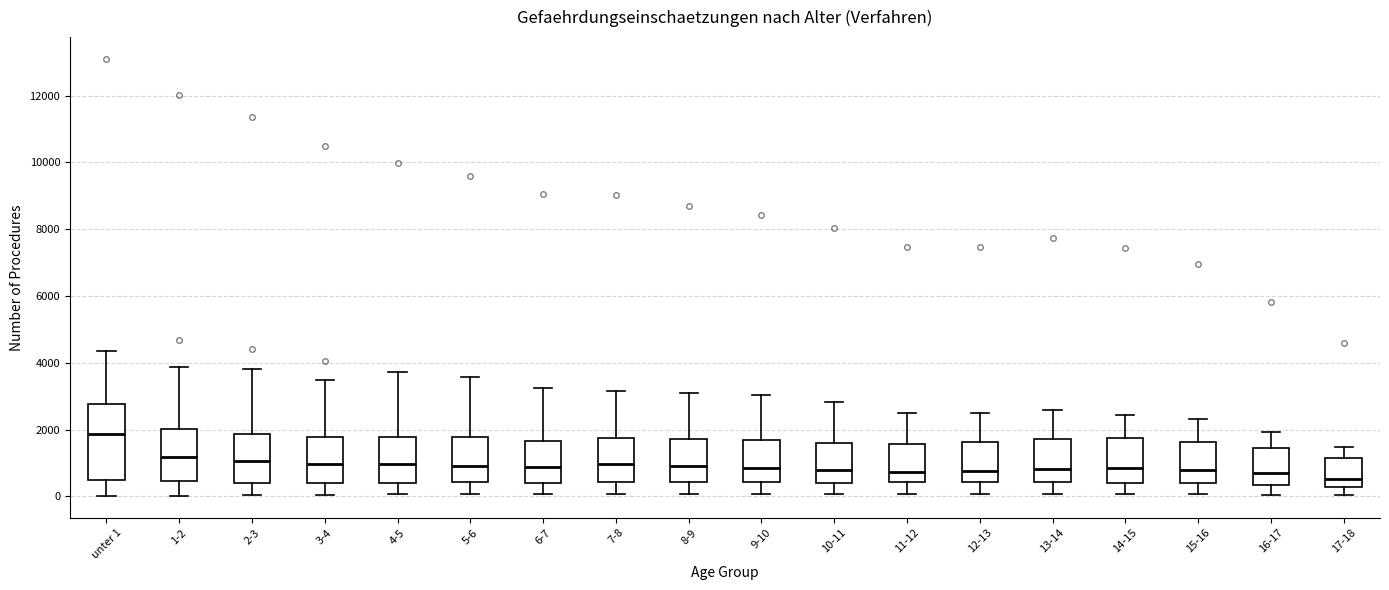

Where does the lower whisker of the box for unter 1 end on the y-axis? The values are not printed on the chart, so give them approximately, as read against the axis.

0